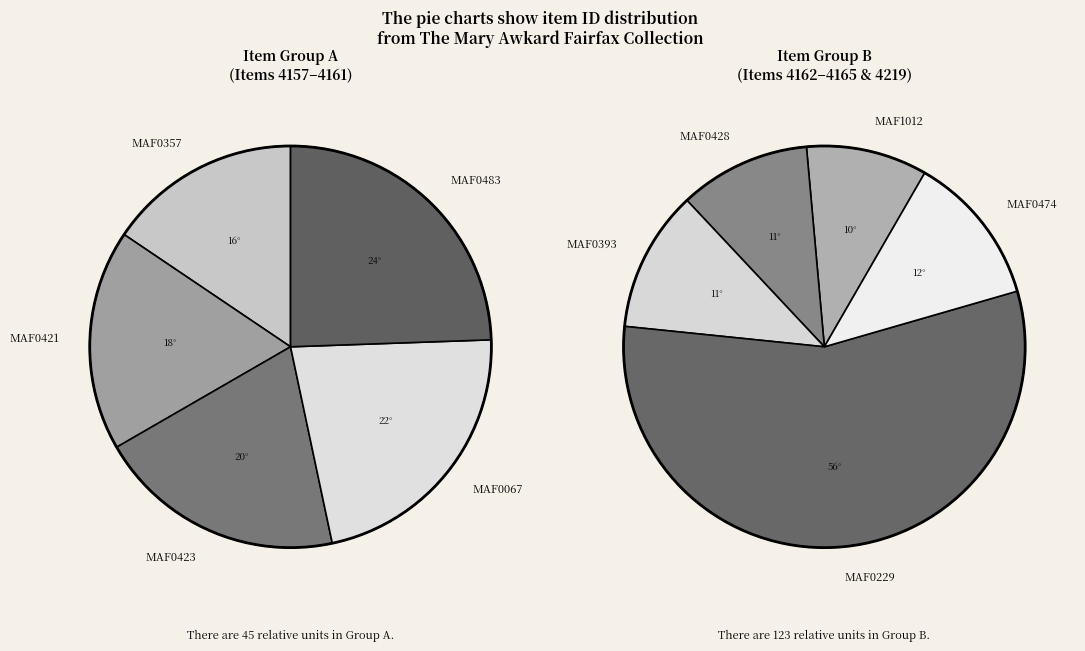

Is there a majority slice in this chart?

No